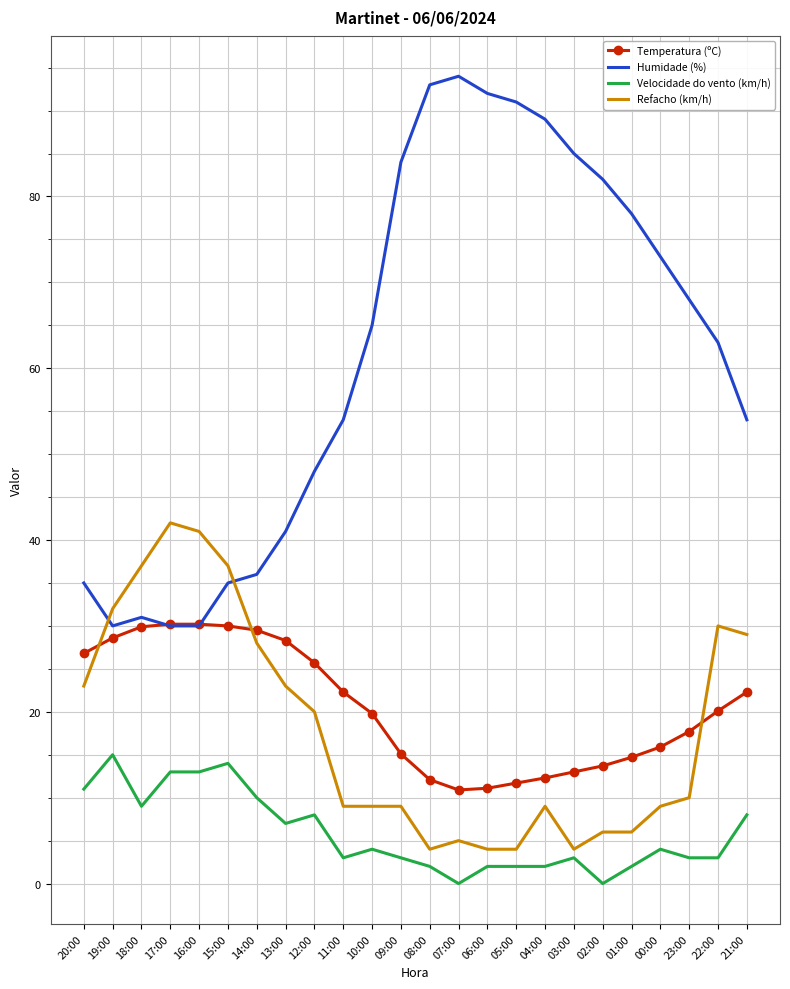

Is it true that Velocidade do vento (km/h) equals 3.0 at 22:00?

True